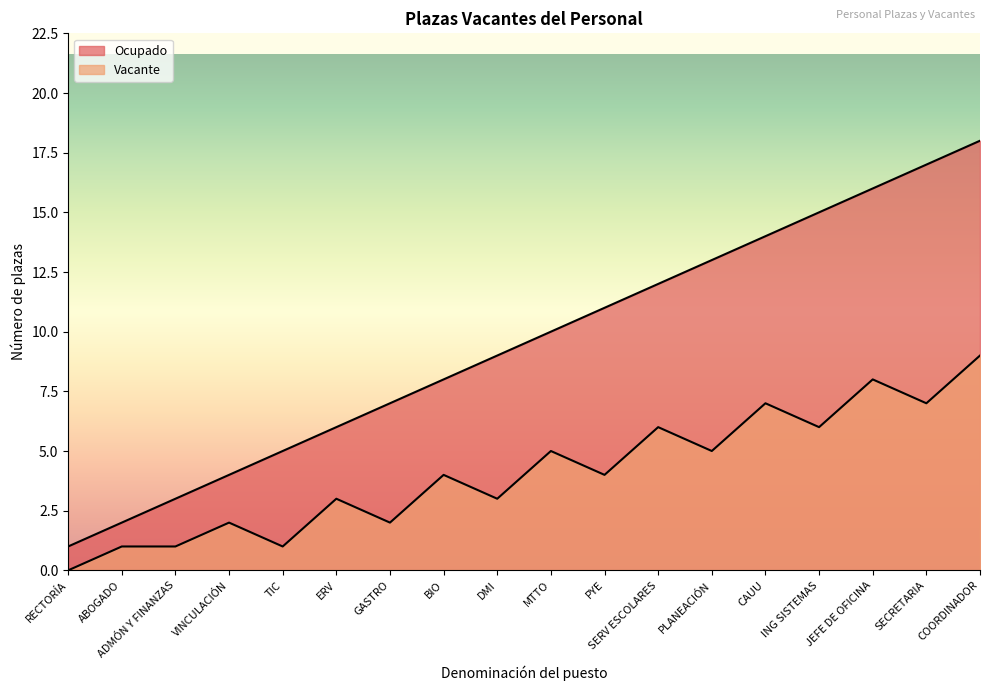

What is the sum of the Vacante values at TIC and PYE?

5